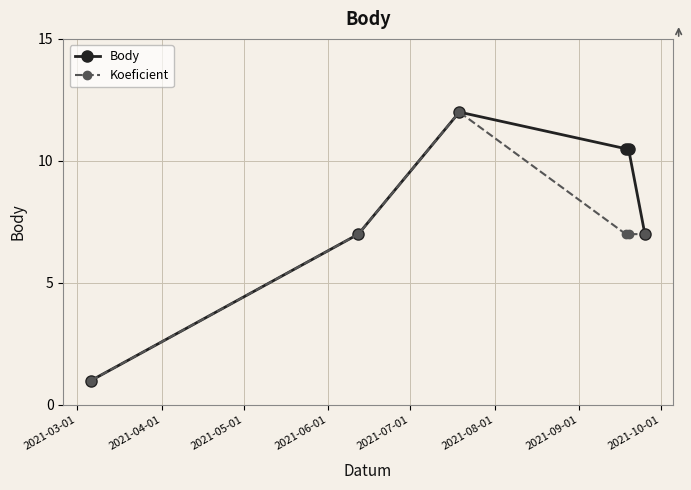

Which series has the largest total across all categories?

Body